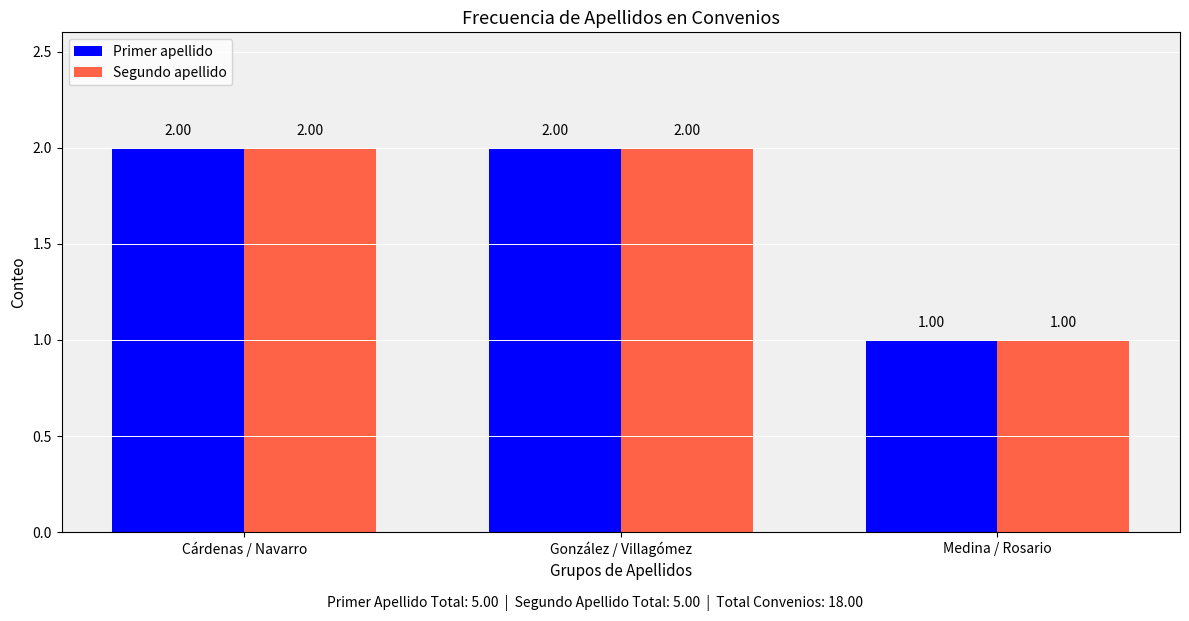

Which category has the lowest value across all series?

Medina / Rosario